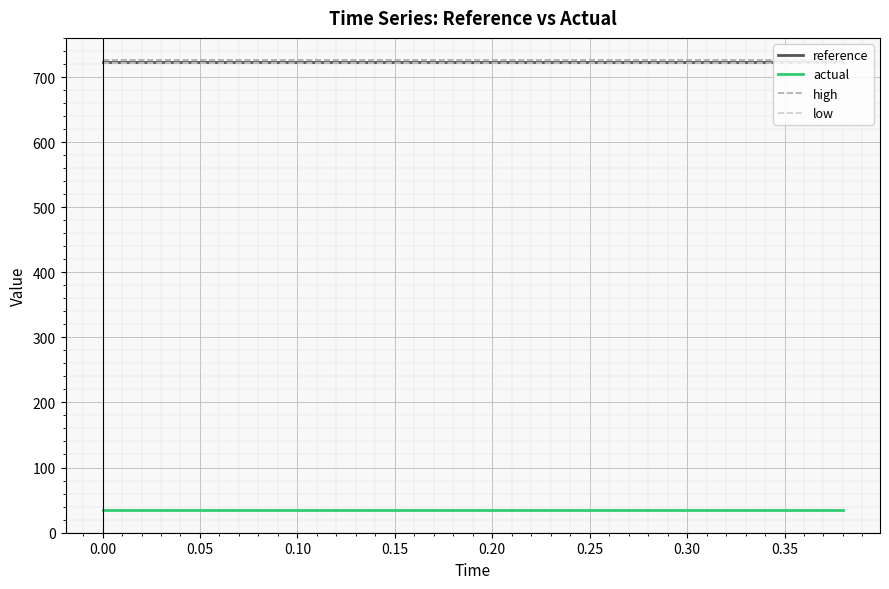

How many categories are shown in the chart?

20